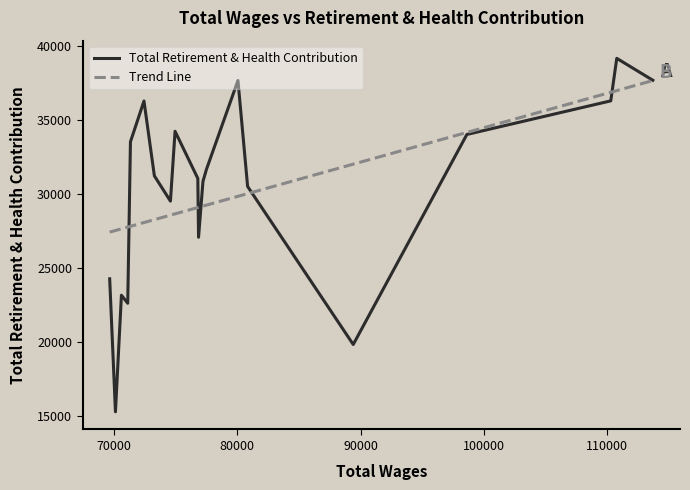

What is the maximum value for Total Retirement & Health Contribution?

39159